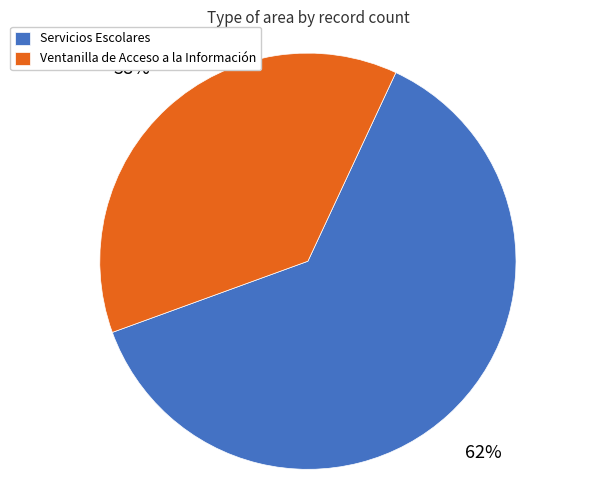

Is it true that Servicios Escolares is 62% of the pie?

True